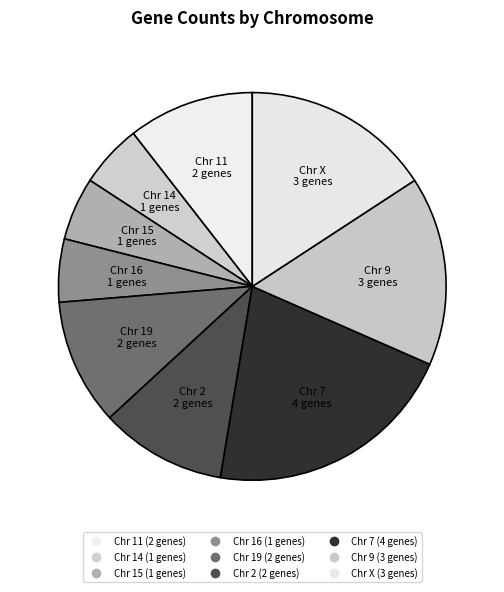

How many segments does this pie chart have?

9